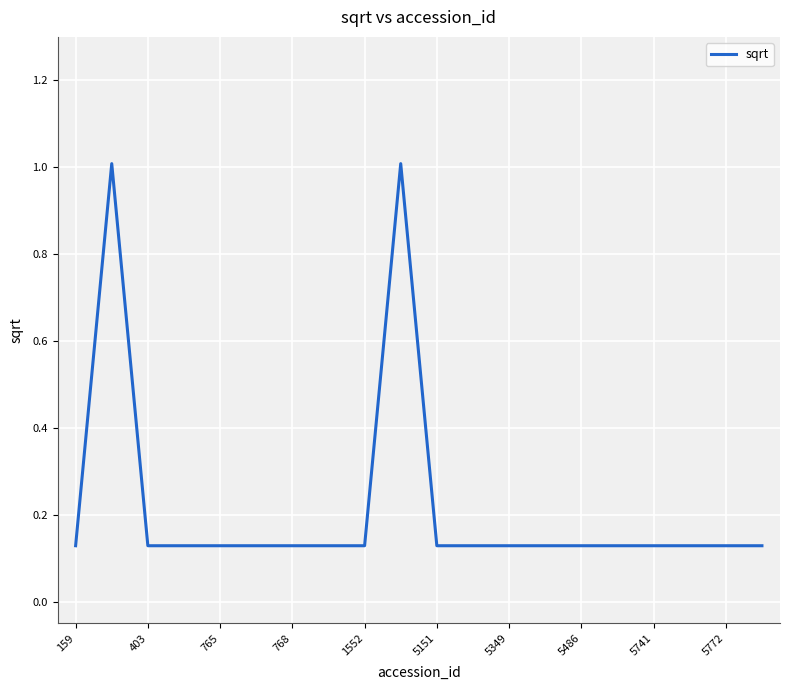

What is the maximum value shown in the chart?

1.0